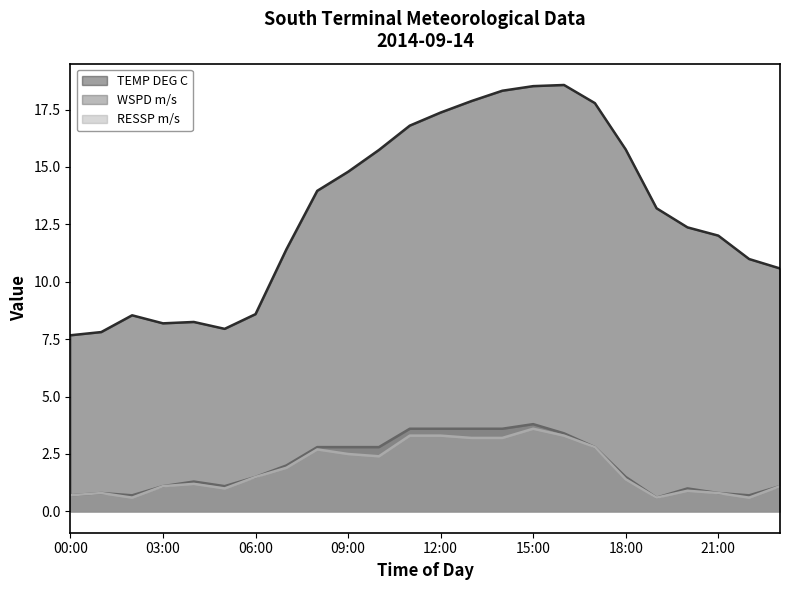

What is the sum of all RESSP m/s values?

44.5